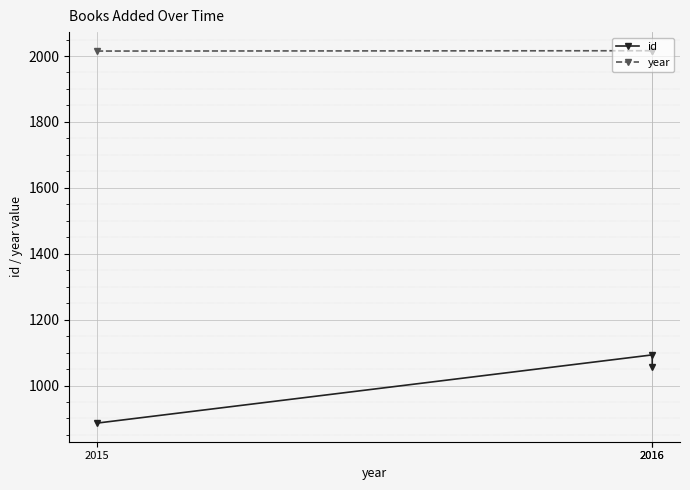

Is it true that year equals 2015 at 2015?

True